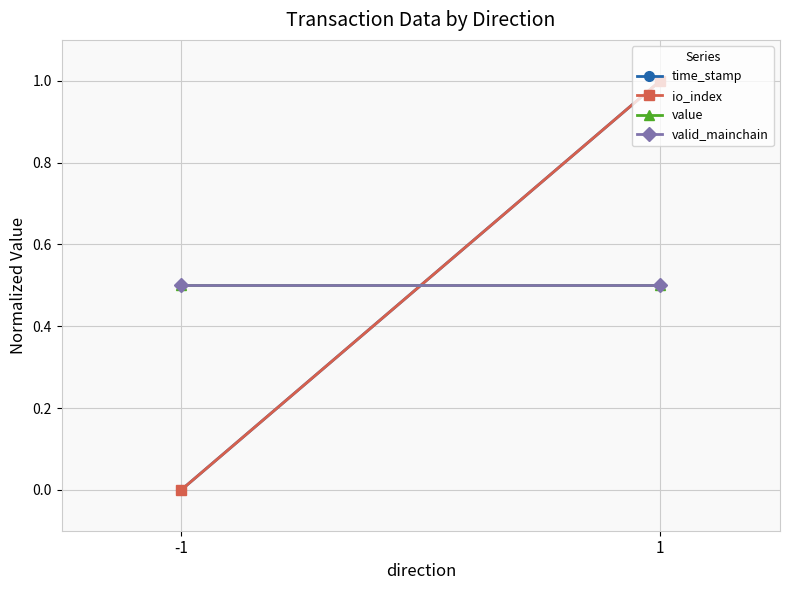

Between -1 and 1, which is larger?

1